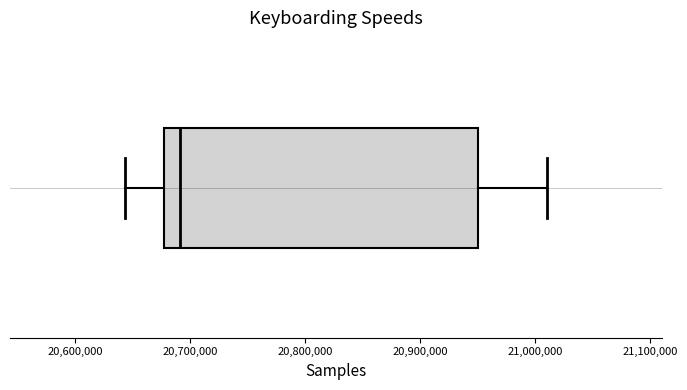

Read this box plot against the x-axis: the position of the median line, the range covered by the box, and the ends of both whiskers. The values are not printed on the chart, so give them approximately, as read against the axis.

median 20690000, box 20680000 to 20950000, whiskers 20640000 to 21010000